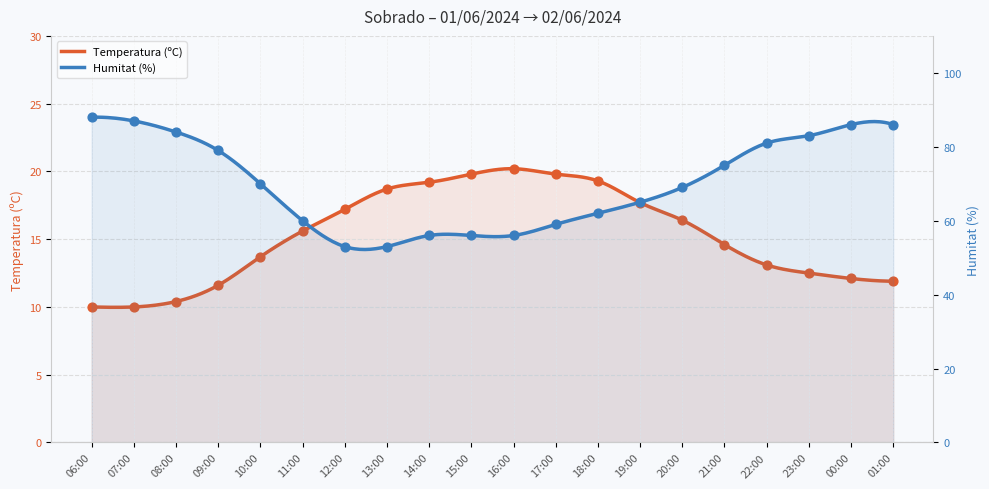

At how many categories does at least one series exceed 29?

20